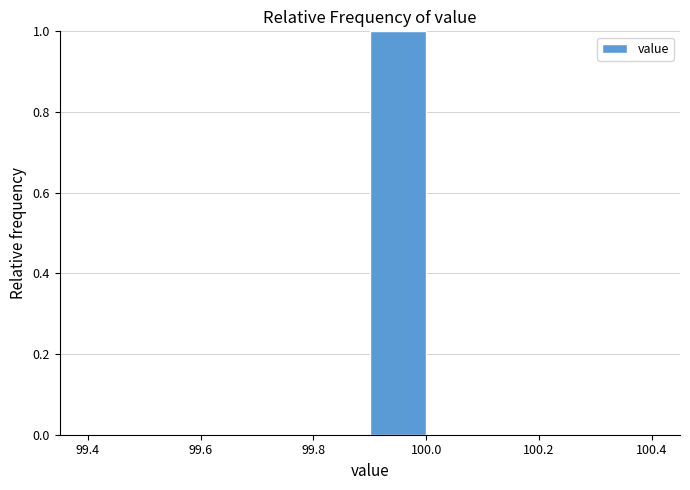

Reading left to right, transcribe this chart: for each bar, give the range it covers on the x-axis and its height. The values are not printed on the chart, so give them approximately, as read against the axis.

99.4 to 99.5: 0
99.5 to 99.6: 0
99.6 to 99.7: 0
99.7 to 99.8: 0
99.8 to 99.9: 0
99.9 to 100.0: 1
100.0 to 100.1: 0
100.1 to 100.2: 0
100.2 to 100.3: 0
100.3 to 100.4: 0